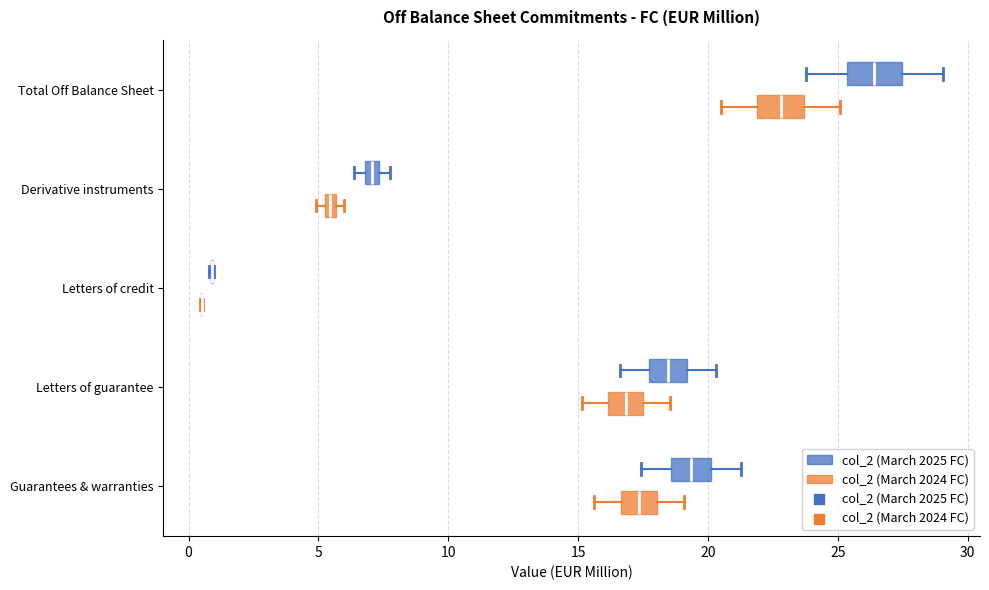

Where does the median line of the box for Guarantees & warranties (col_2 (March 2024 FC)) sit on the x-axis? The values are not printed on the chart, so give them approximately, as read against the axis.

17.5